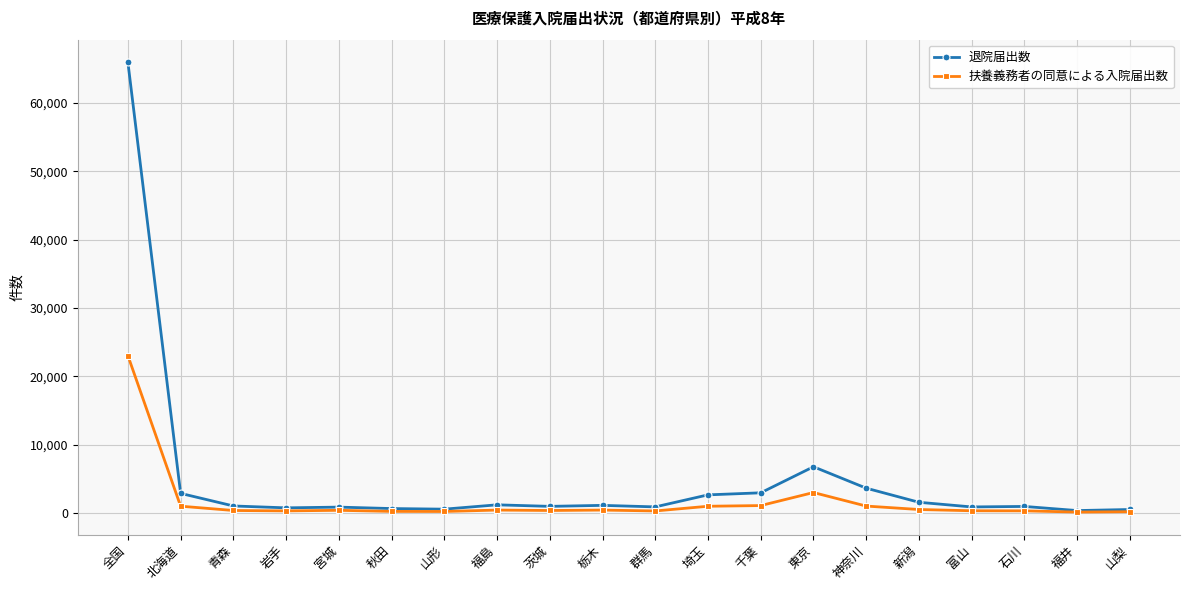

Read the 扶養義務者の同意による入院届出数 value at 群馬, to the nearest 10.

290